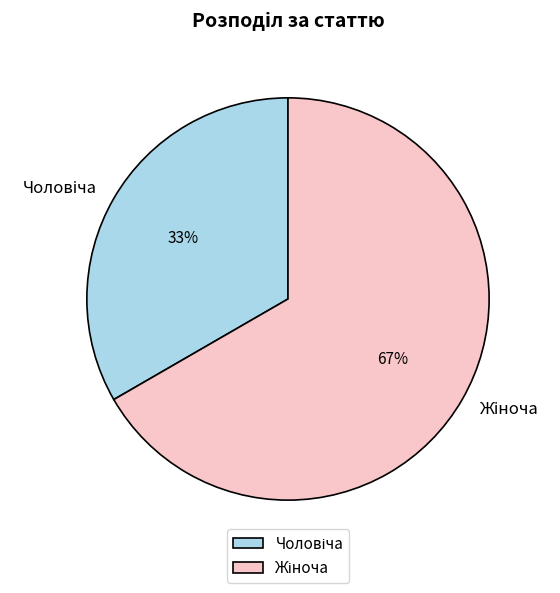

To the nearest percent, what is the average slice percentage?

50%